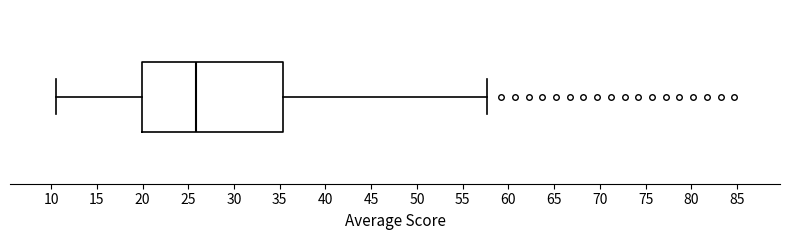

Read this box plot against the x-axis: the position of the median line, the range covered by the box, and the ends of both whiskers. The values are not printed on the chart, so give them approximately, as read against the axis.

median 26.0, box 20.0 to 35.5, whiskers 10.5 to 57.5